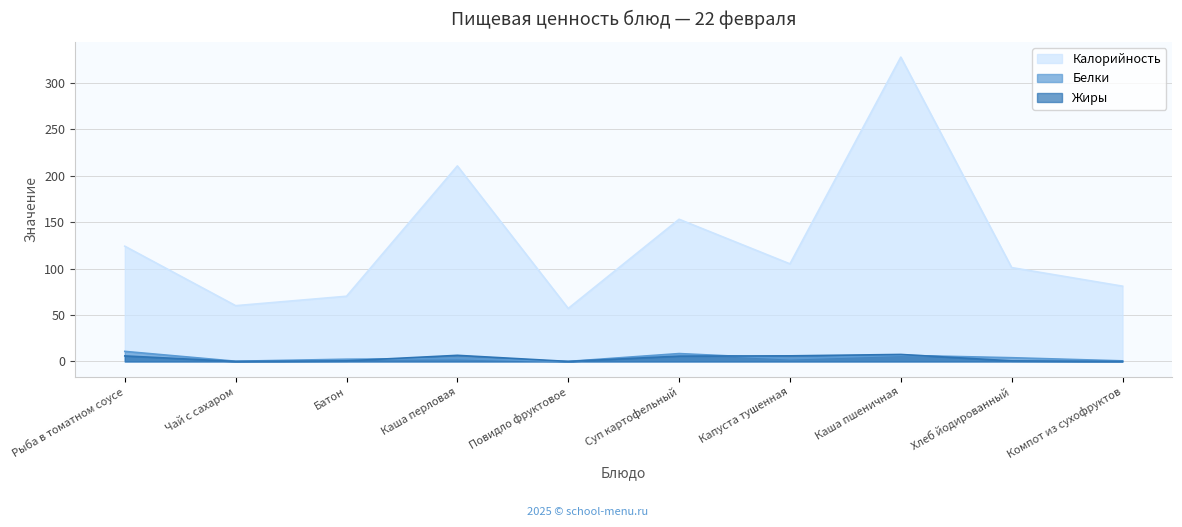

Which label corresponds to the largest value in the chart?

Каша пшеничная